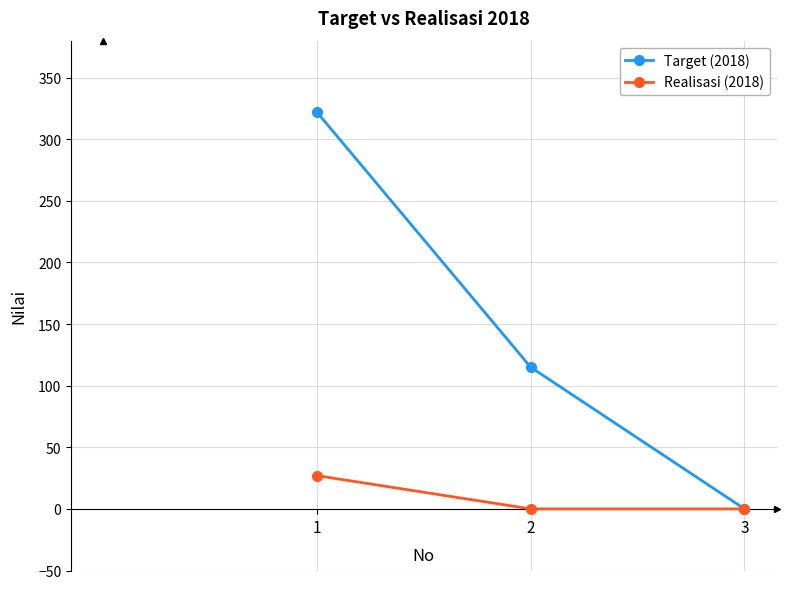

What are all the series names shown in the legend?

Target (2018), Realisasi (2018)